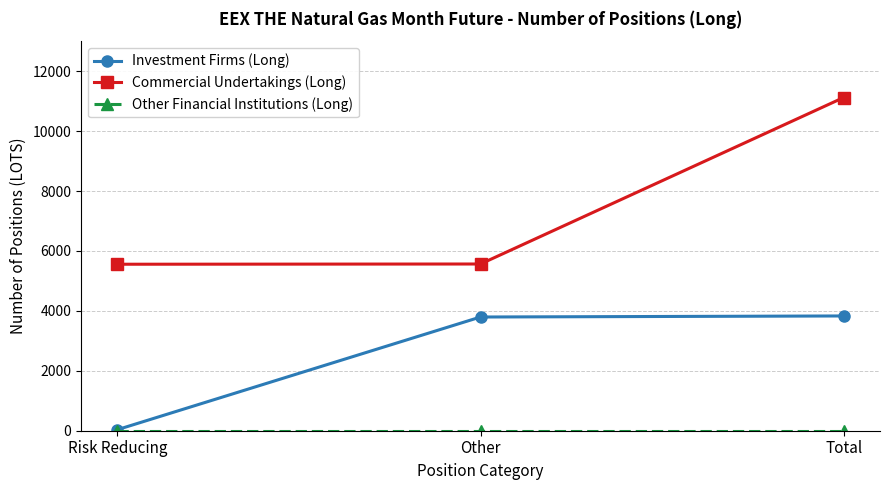

What is the difference between the maximum and minimum values in the Commercial Undertakings (Long) series?

5564